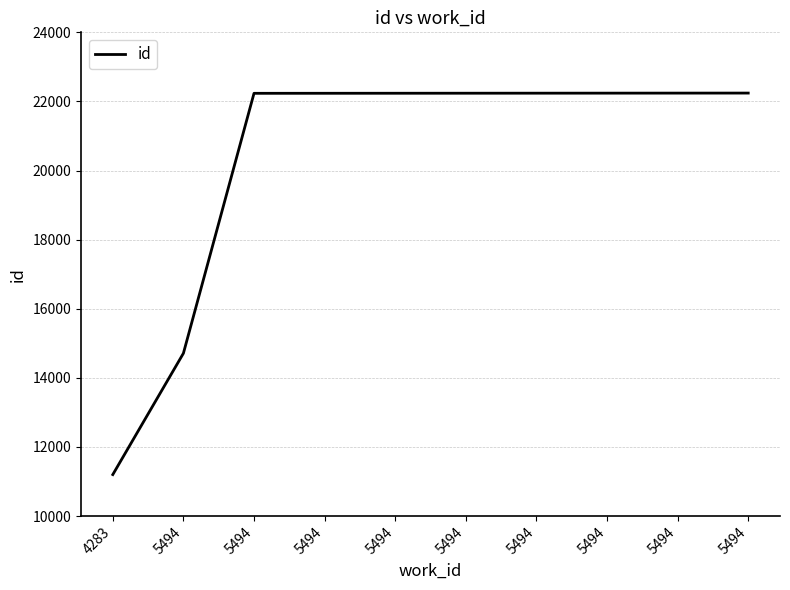

What is the change in value from 5494 to 5494?

+4